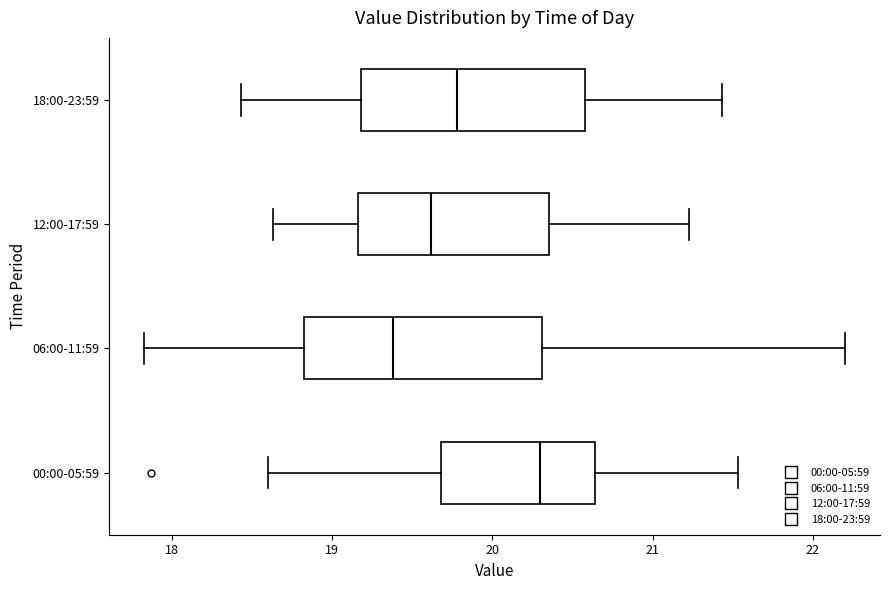

Where does the left whisker of the box for 12:00-17:59 end on the x-axis? The values are not printed on the chart, so give them approximately, as read against the axis.

18.6